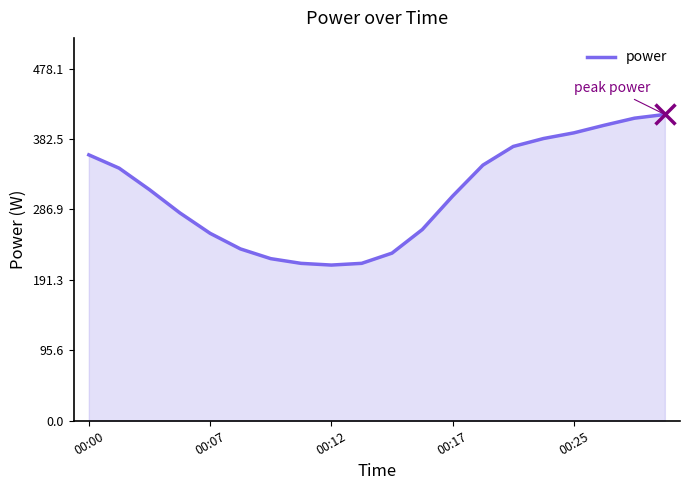

What is the difference between the maximum and minimum values?

204.4